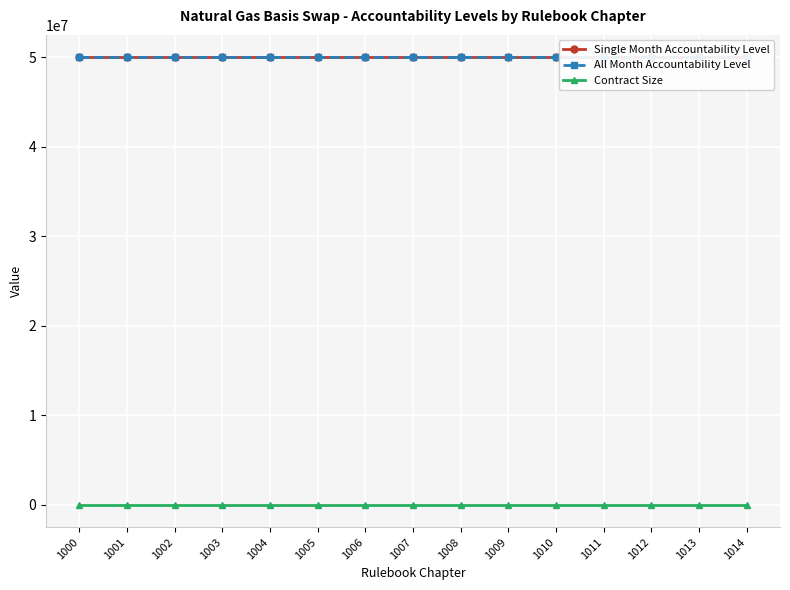

The value of Single Month Accountability Level at 1012 is 50000000. True or false?

True